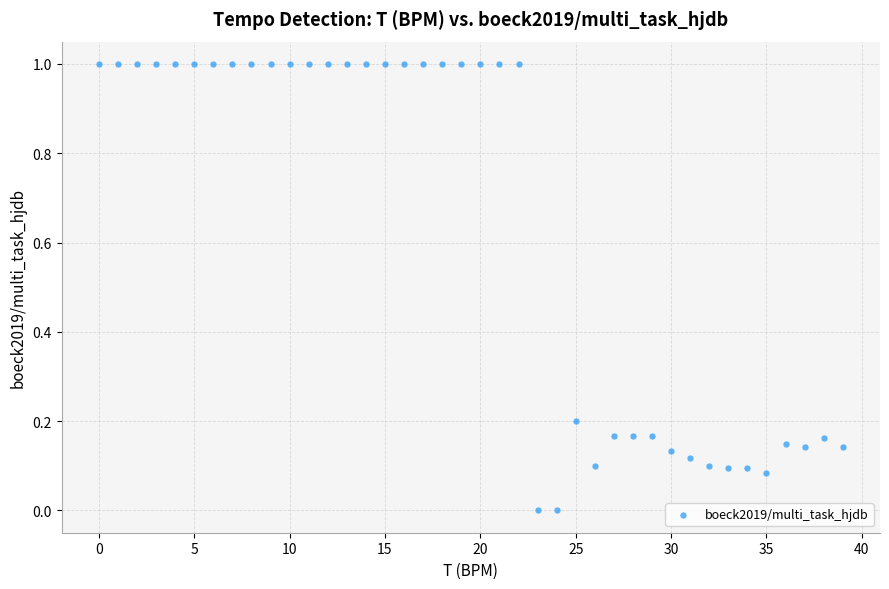

What is the range of Y values (max minus min)?

1.0